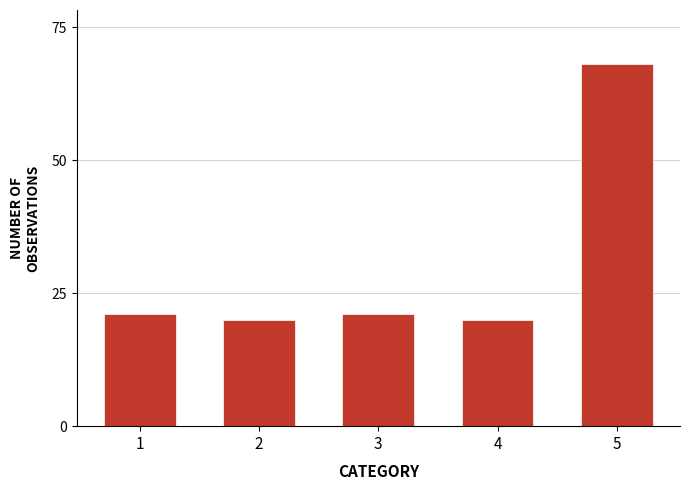

Reading left to right, what are all the values shown in this chart?

1=21	2=20	3=21	4=20	5=68